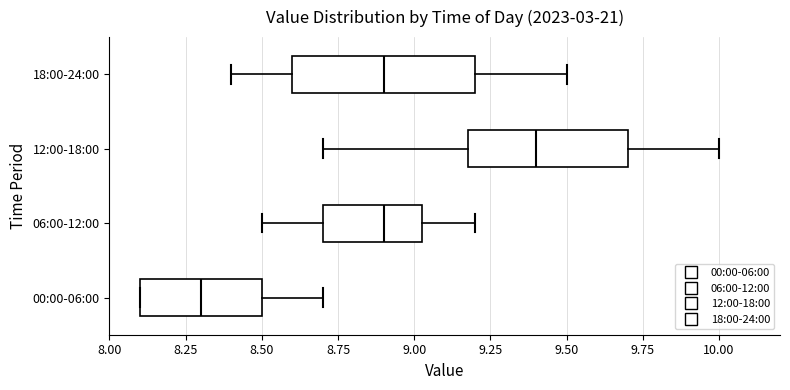

Reading bottom to top, transcribe this box plot: for each box, give where its median line is, the range the box spans, and where its two whiskers end, as read against the x-axis. The values are not printed on the chart, so give them approximately, as read against the axis.

00:00-06:00: median 8.30, box 8.10 to 8.50, whiskers 8.10 to 8.70
06:00-12:00: median 8.90, box 8.70 to 9.05, whiskers 8.50 to 9.20
12:00-18:00: median 9.40, box 9.20 to 9.70, whiskers 8.70 to 10.00
18:00-24:00: median 8.90, box 8.60 to 9.20, whiskers 8.40 to 9.50